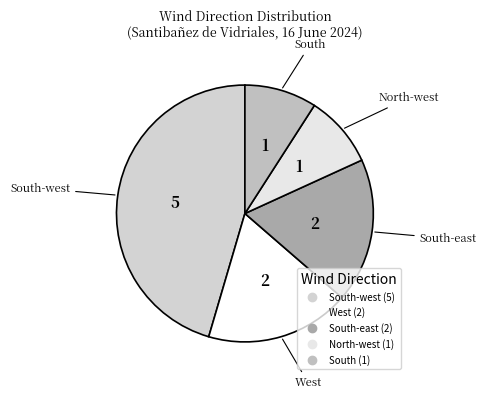

Which category has the biggest portion of the pie?

South-west